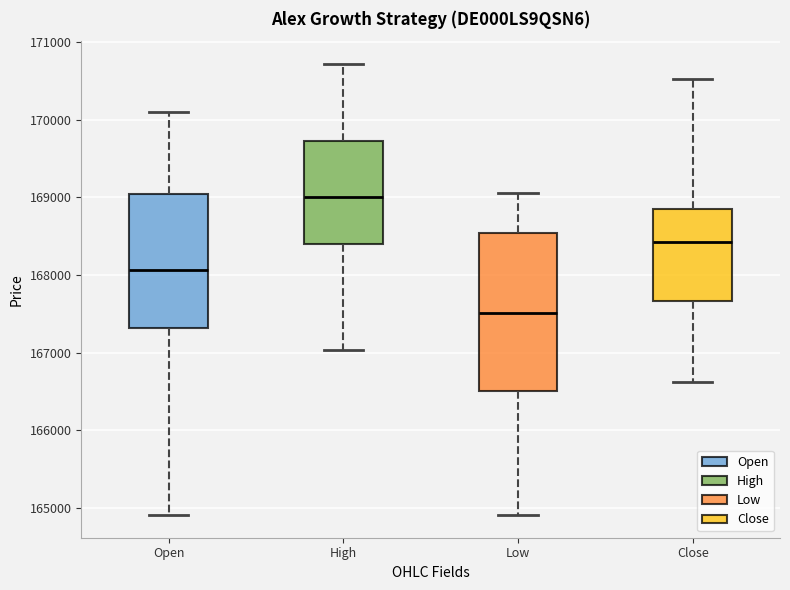

Where does the lower whisker of the box for Open end on the y-axis? The values are not printed on the chart, so give them approximately, as read against the axis.

164900